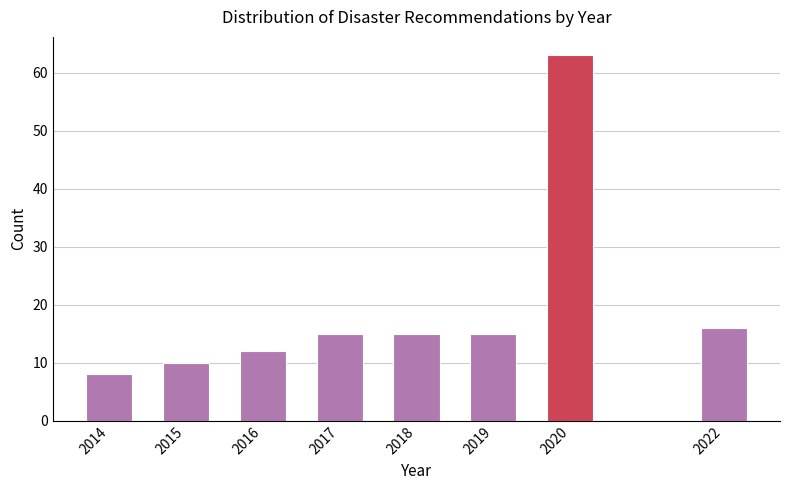

Reading left to right, extract all data points from this chart.

2014=8	2015=10	2016=12	2017=15	2018=15	2019=15	2020=63	2022=16